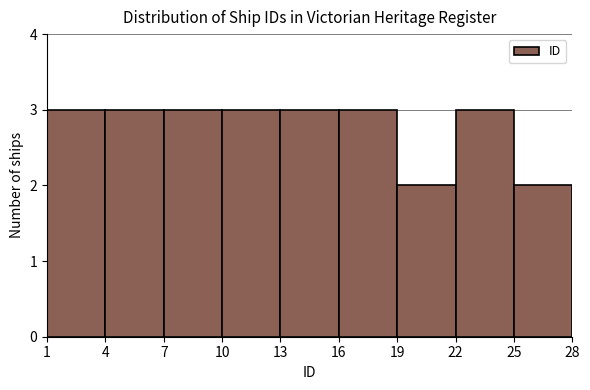

How tall is the bar that spans 22 to 25 on the x-axis? The values are not printed on the chart, so give them approximately, as read against the axis.

3